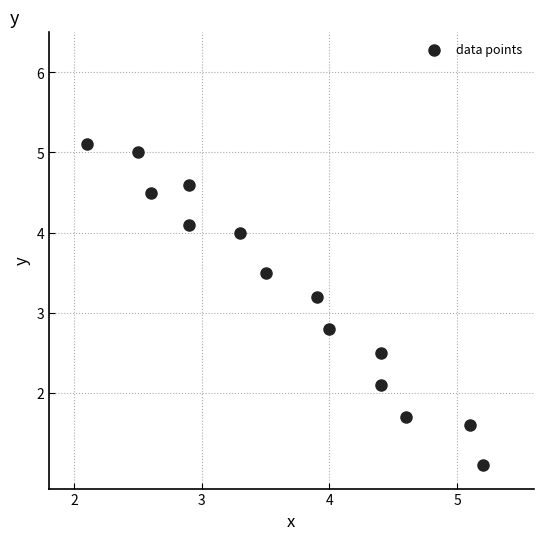

What is the range of Y values (max minus min)?

4.0